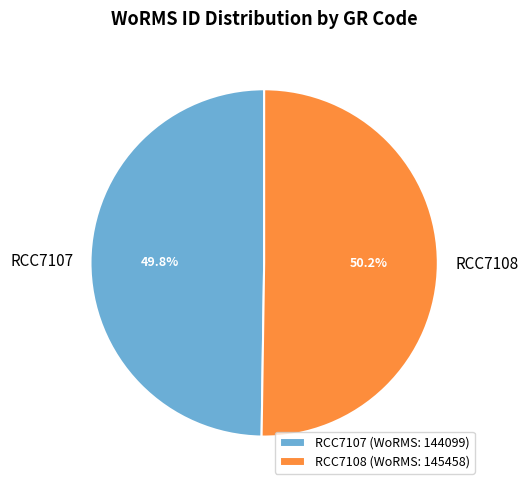

Is the sum of RCC7108 and RCC7107 greater than half?

Yes